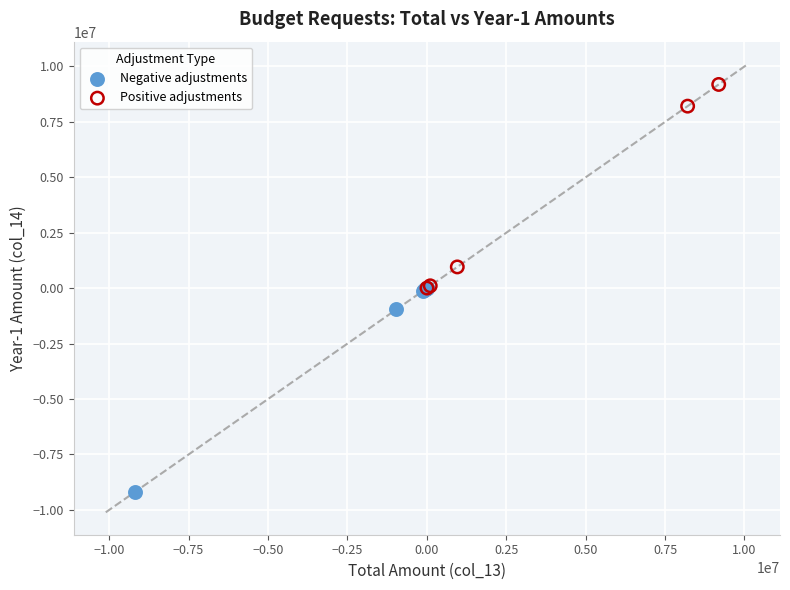

Which series contains the highest Y value?

Positive adjustments